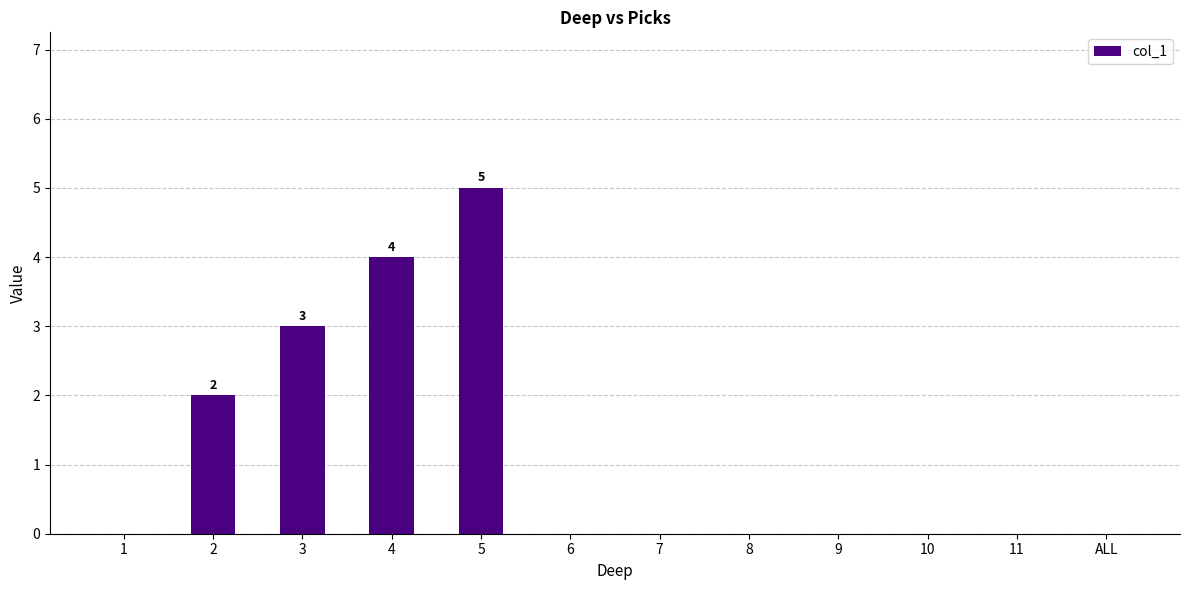

How many distinct data groups are displayed?

1